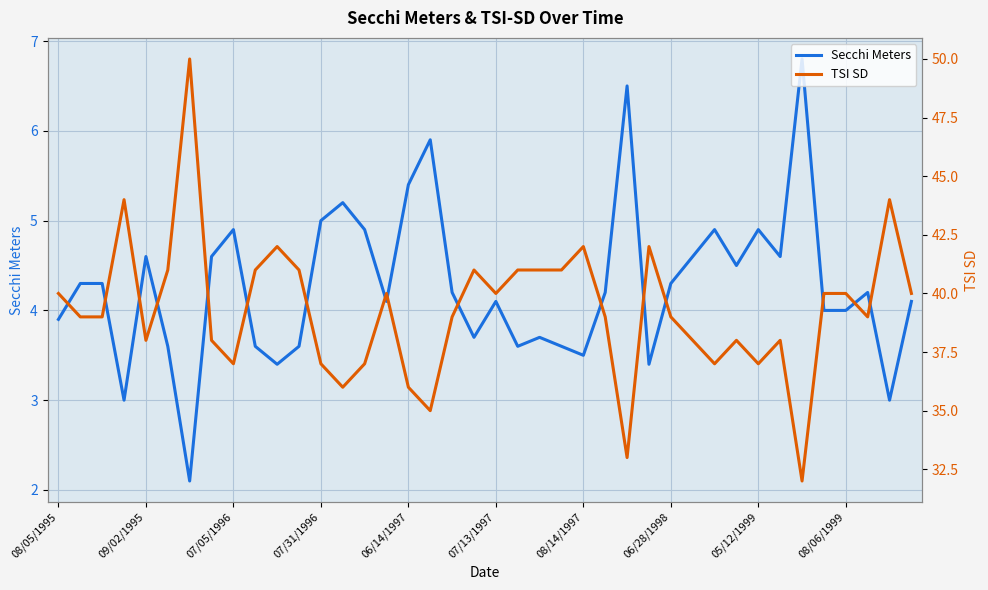

What is the highest value of the Secchi Meters series?

6.8